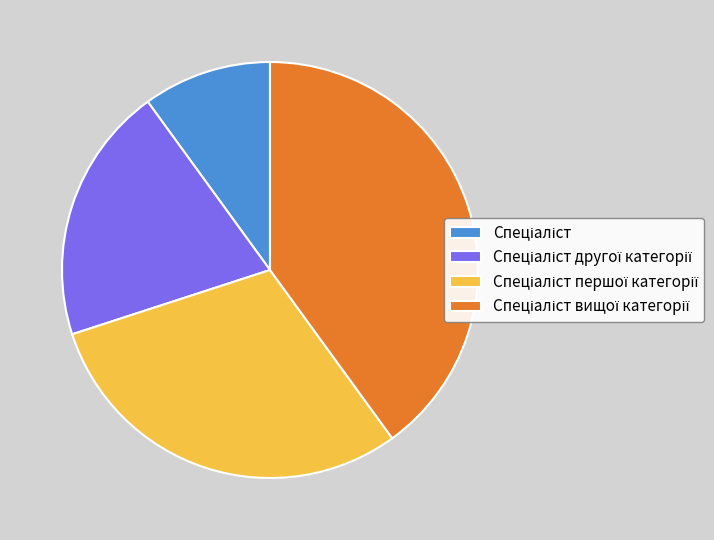

Does any single category account for the majority?

No